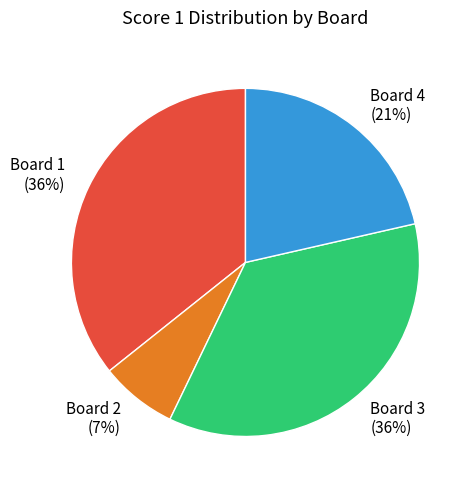

Is there a majority slice in this chart?

No